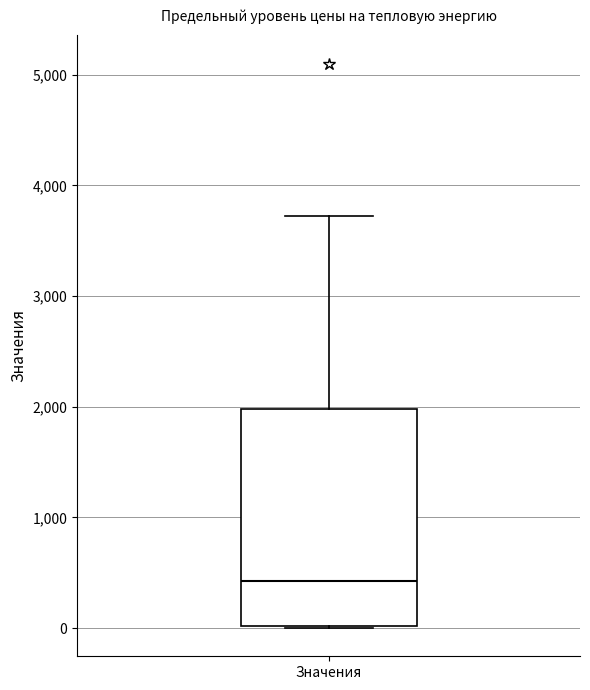

Where is the lower edge of the box for Значения on the y-axis? The values are not printed on the chart, so give them approximately, as read against the axis.

0